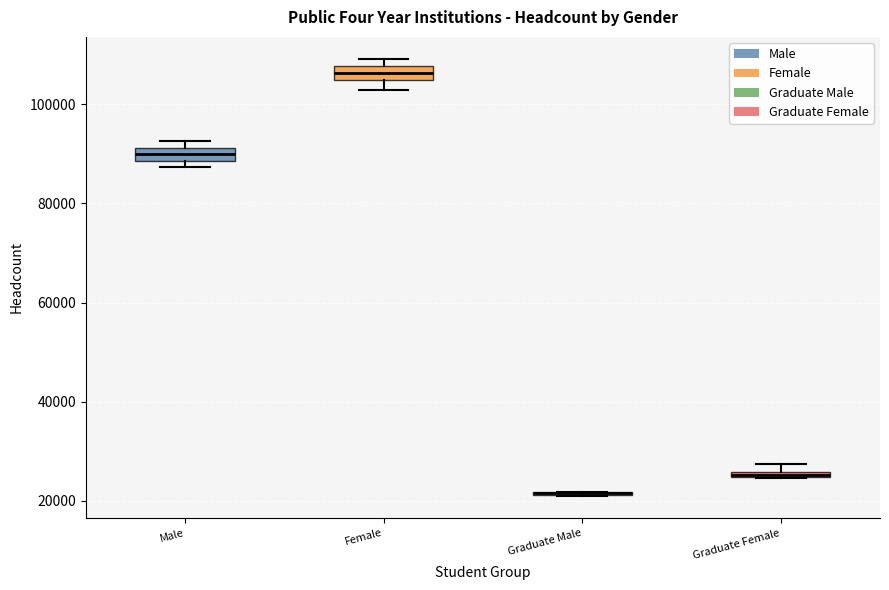

Where is the upper edge of the box for Graduate Female on the y-axis? The values are not printed on the chart, so give them approximately, as read against the axis.

26000